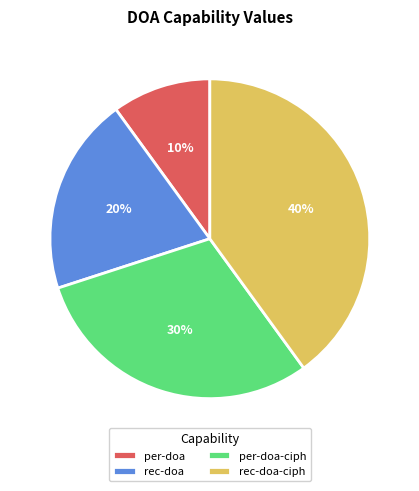

Does rec-doa-ciph represent more than half of the total?

No